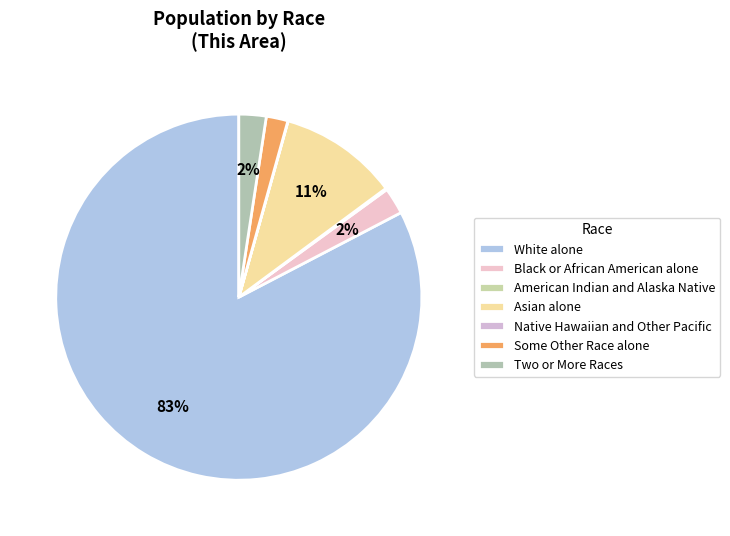

Is it true that Two or More Races is 2% of the pie?

True